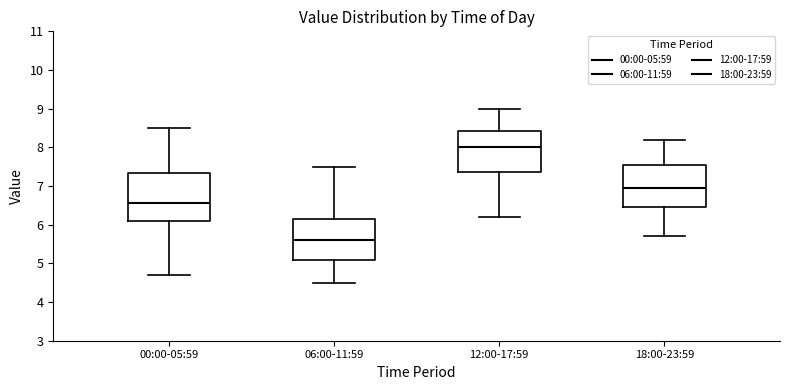

Reading left to right, read every box against the y-axis: the position of its median line, the range the box covers, and the ends of its whiskers. The values are not printed on the chart, so give them approximately, as read against the axis.

00:00-05:59: median 6.6, box 6.1 to 7.3, whiskers 4.7 to 8.5
06:00-11:59: median 5.6, box 5.1 to 6.2, whiskers 4.5 to 7.5
12:00-17:59: median 8.0, box 7.4 to 8.4, whiskers 6.2 to 9.0
18:00-23:59: median 7.0, box 6.5 to 7.6, whiskers 5.7 to 8.2